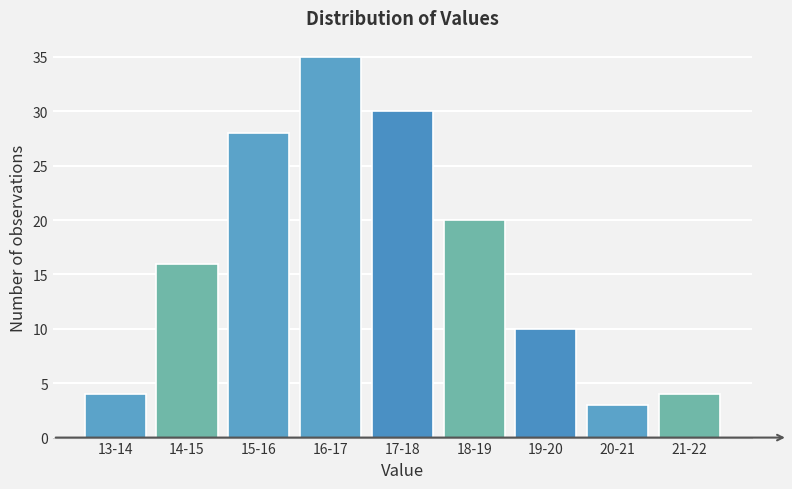

Reading left to right, transcribe all the data shown in this chart.

4	16	28	35	30	20	10	3	4